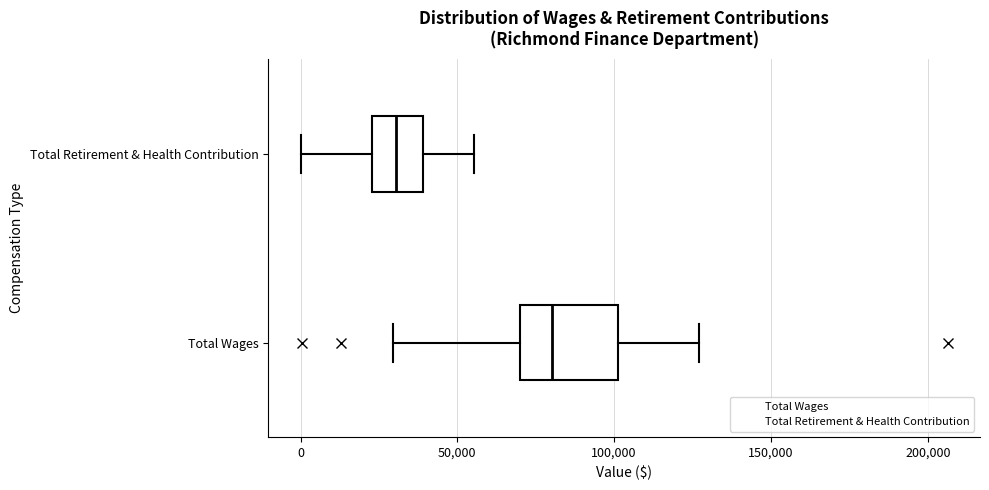

Reading bottom to top, read every box against the x-axis: the position of its median line, the range the box covers, and the ends of its whiskers. The values are not printed on the chart, so give them approximately, as read against the axis.

Total Wages: median 80000, box 70000 to 100000, whiskers 30000 to 125000
Total Retirement & Health Contribution: median 30000, box 25000 to 40000, whiskers 0 to 55000